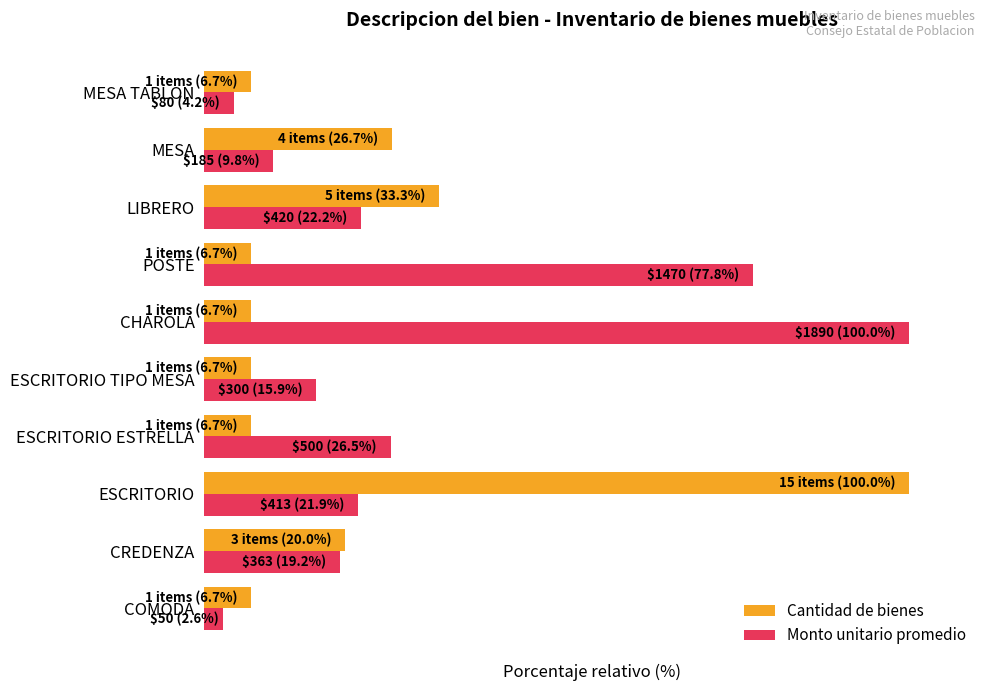

Where does the Monto unitario promedio series first go above 21?

ESCRITORIO